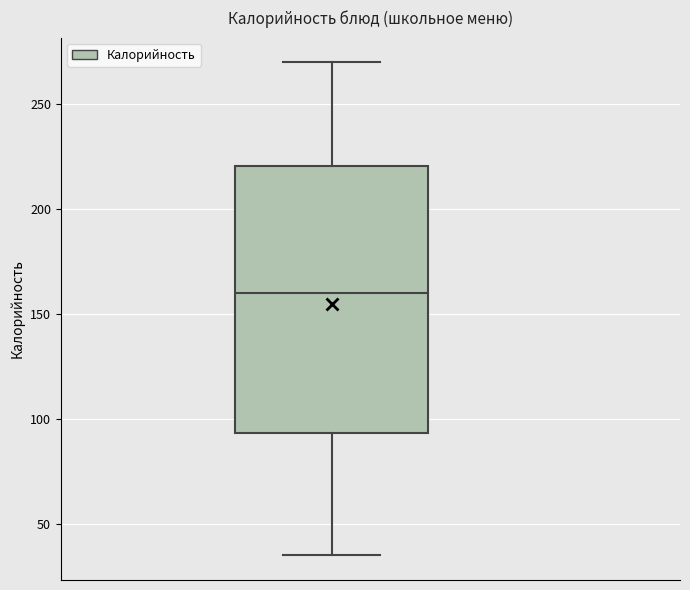

Transcribe this box plot: give where the median line is, the range the box spans, and where the two whiskers end, as read against the y-axis. The values are not printed on the chart, so give them approximately, as read against the axis.

median 160, box 95 to 220, whiskers 35 to 270